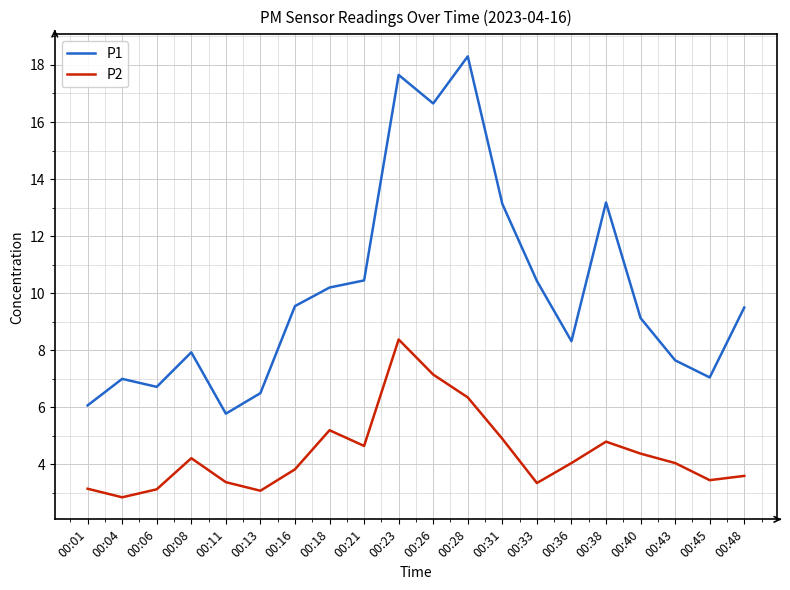

Count the number of categories in the chart.

20